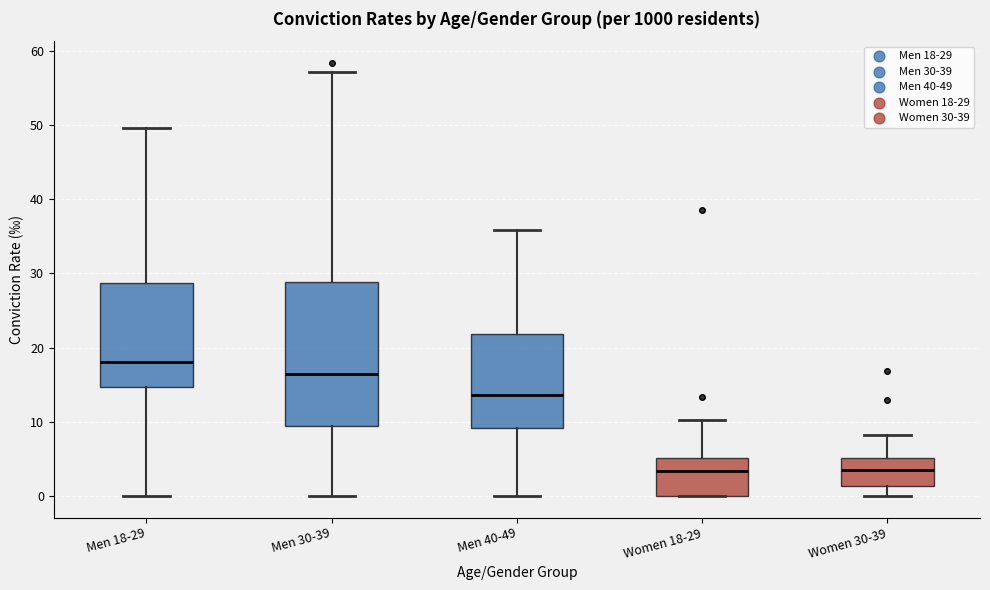

Reading left to right, transcribe this box plot: for each box, give where its median line is, the range the box spans, and where its two whiskers end, as read against the y-axis. The values are not printed on the chart, so give them approximately, as read against the axis.

Men 18-29: median 18, box 15 to 29, whiskers 0 to 50
Men 30-39: median 16, box 9 to 29, whiskers 0 to 57
Men 40-49: median 14, box 9 to 22, whiskers 0 to 36
Women 18-29: median 3, box 0 to 5, whiskers 0 to 10
Women 30-39: median 4, box 1 to 5, whiskers 0 to 8